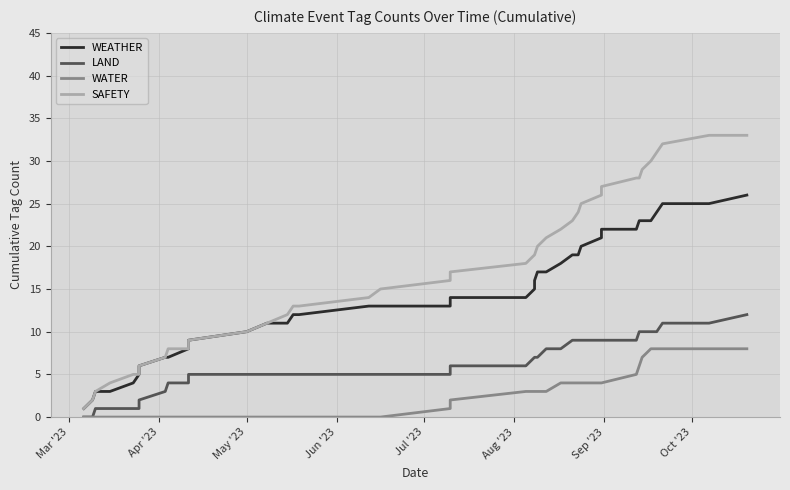

Reading left to right, extract all data points from this chart.

WEATHER: 1	2	3	3	4	5	6	7	7	8	9	10	11	11	12	12	13	13	13	14	14	14	15	16	17	17	18	19	19	20	21	22	22	23	23	23	24	25	25	26
LAND: 0	0	1	1	1	1	2	3	4	4	5	5	5	5	5	5	5	5	5	6	6	6	7	7	7	8	8	9	9	9	9	9	9	10	10	10	10	11	11	12
WATER: 0	0	0	0	0	0	0	0	0	0	0	0	0	0	0	0	0	0	1	1	2	3	3	3	3	3	4	4	4	4	4	4	5	6	7	8	8	8	8	8
SAFETY: 1	2	3	4	5	5	6	7	8	8	9	10	11	12	13	13	14	15	16	17	17	18	19	19	20	21	22	23	24	25	26	27	28	28	29	30	31	32	33	33